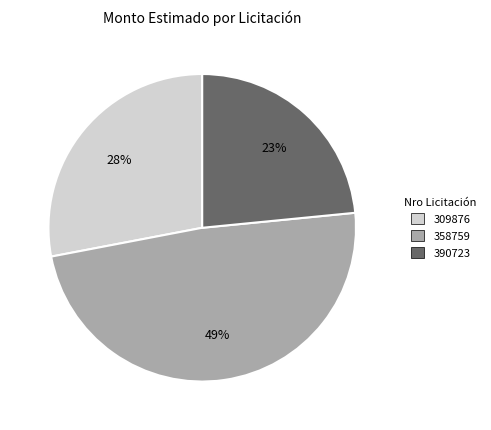

Rank the categories by value from lowest to highest.

390723, 309876, 358759